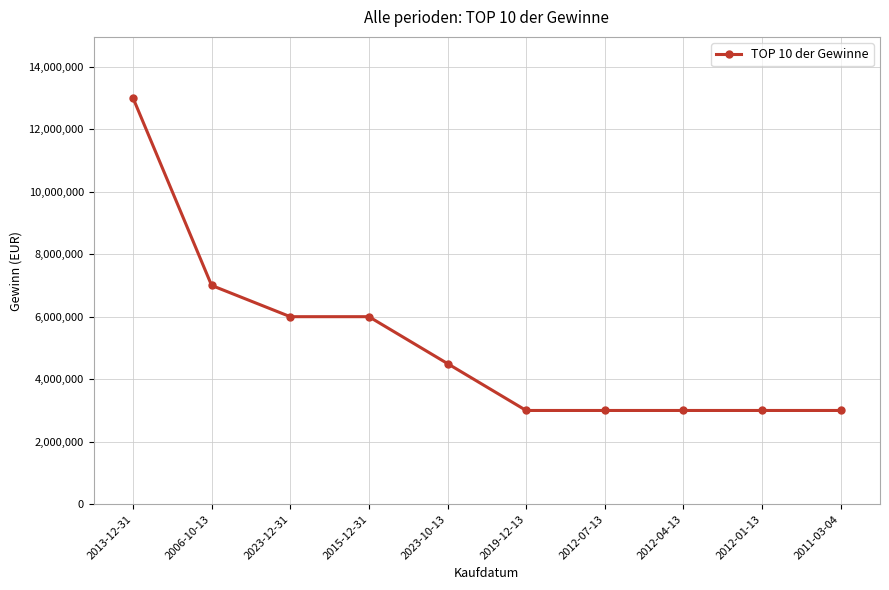

Is this an area chart (filled region under the line)?

No